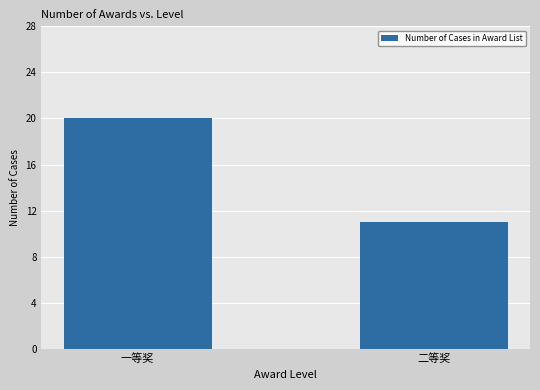

Reading right to left, transcribe all the data shown in this chart.

11	20